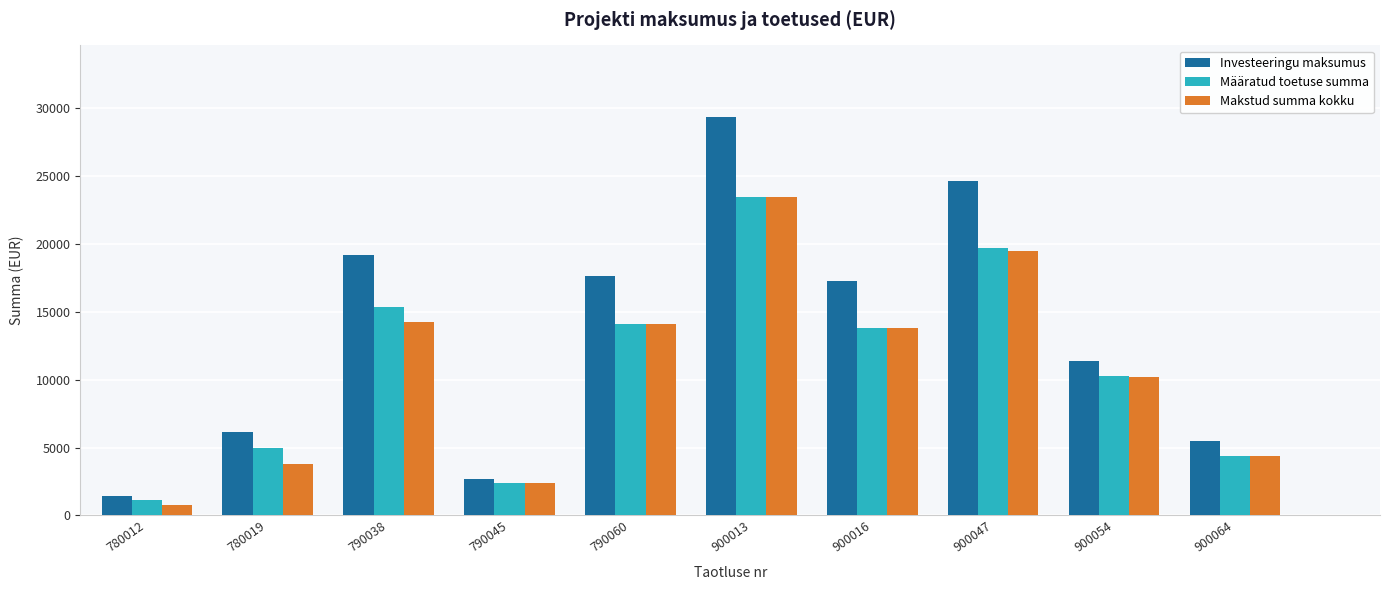

What is the approximate value of Investeeringu maksumus at 780019?

6172.0